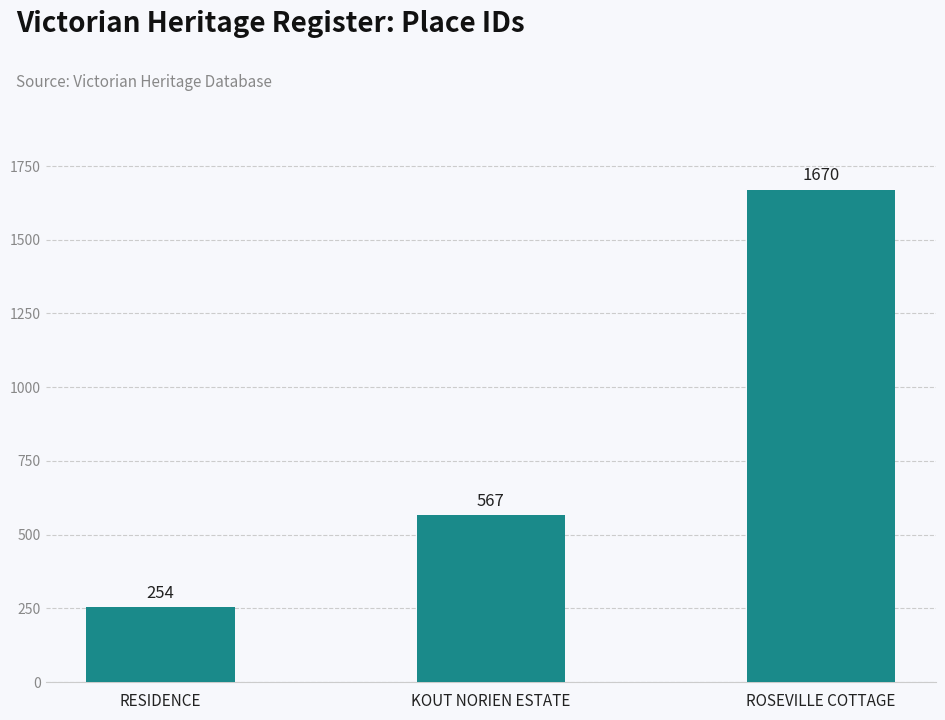

The value at RESIDENCE is 254. True or false?

True